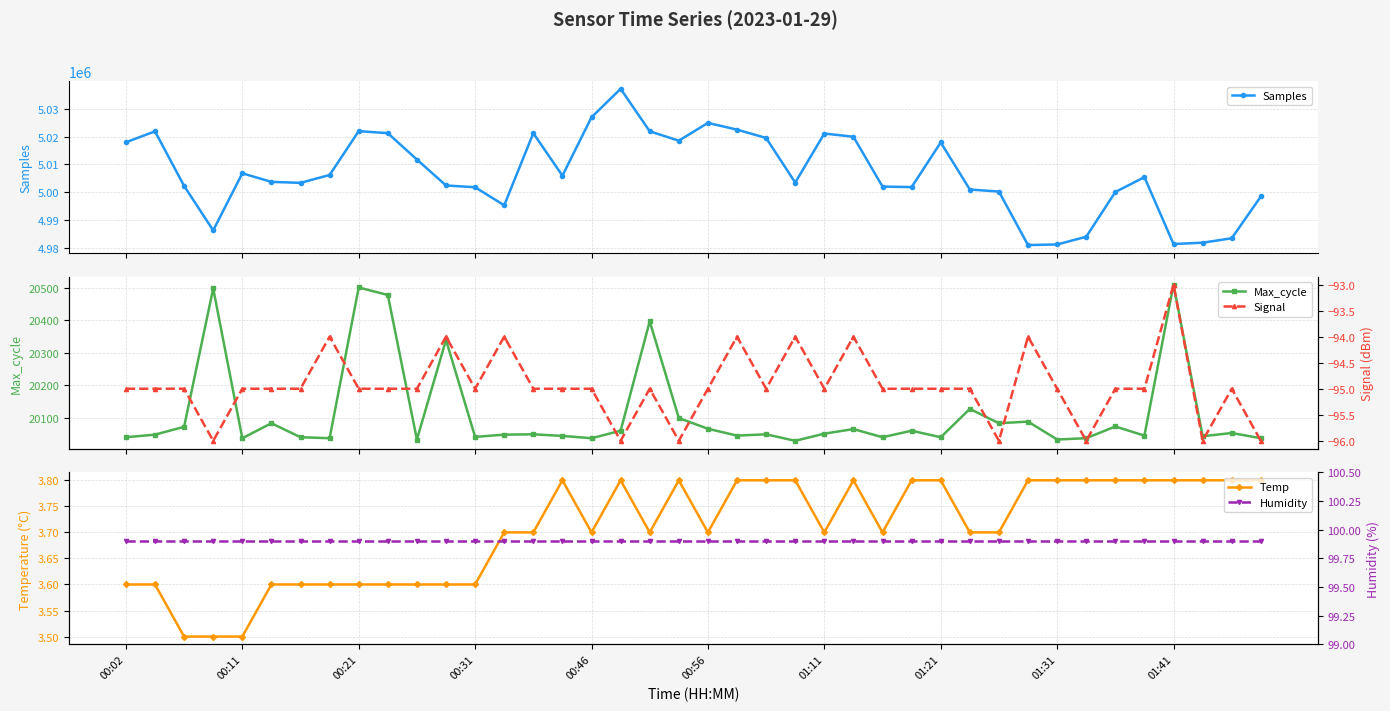

What is the sum of the Max_cycle values at 26 and 20?

40108.0